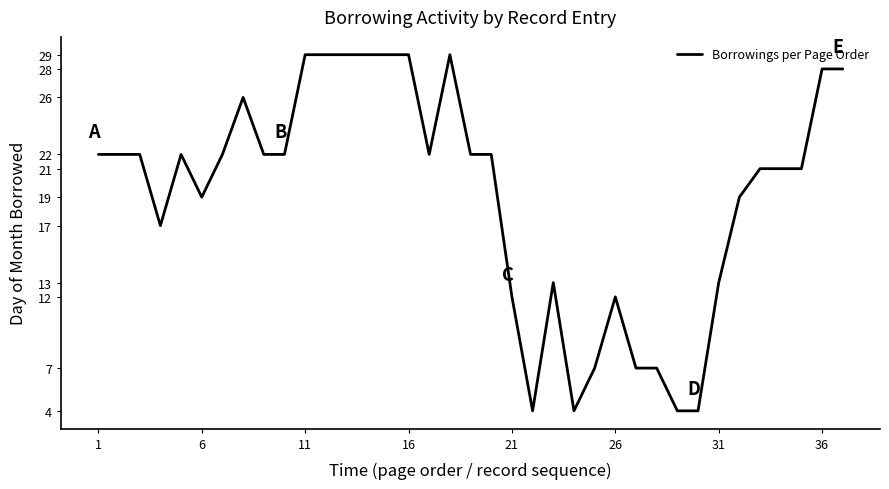

What is the difference between the maximum and minimum values?

25